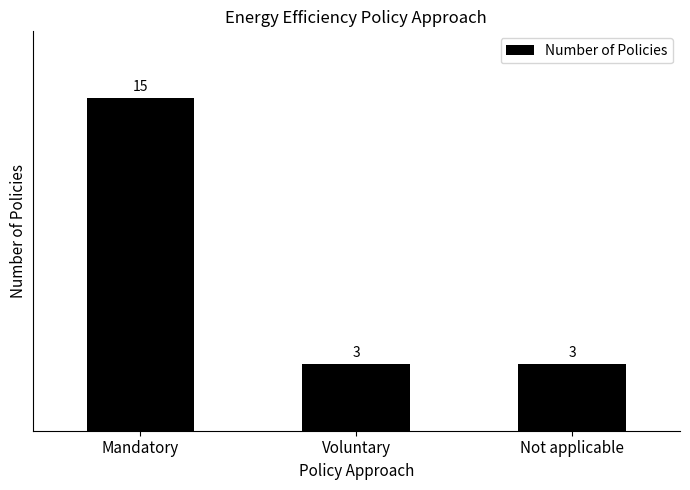

Which has a higher value, Not applicable or Mandatory?

Mandatory